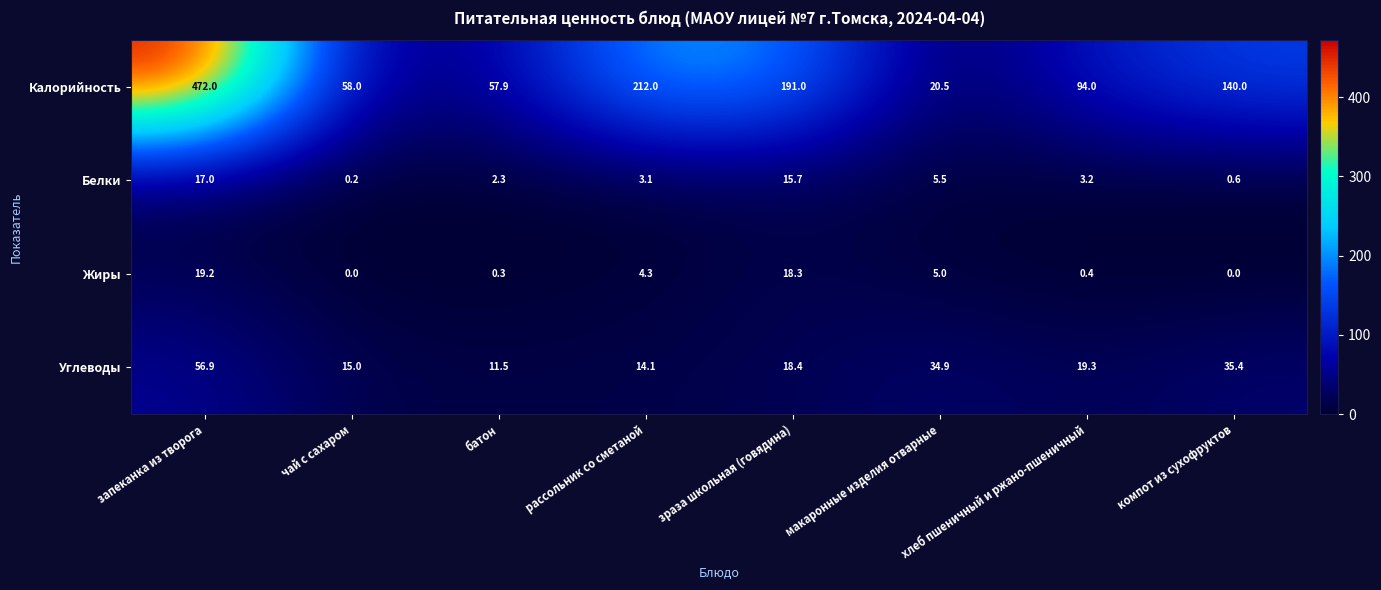

What is the difference between the Углеводы values at макаронные изделия отварные and запеканка из творога?

22.0